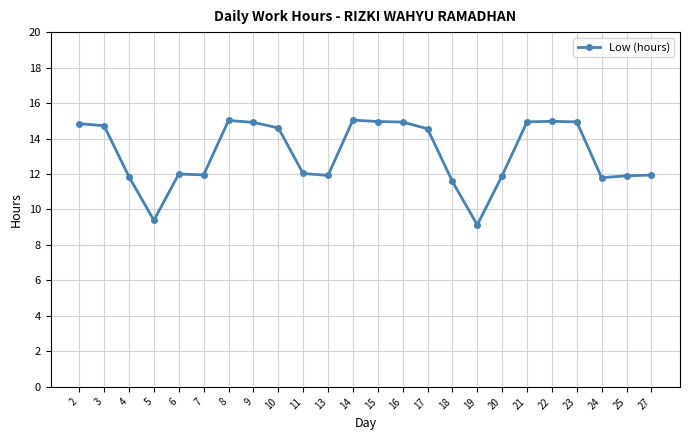

What is the approximate value at 27?

11.9